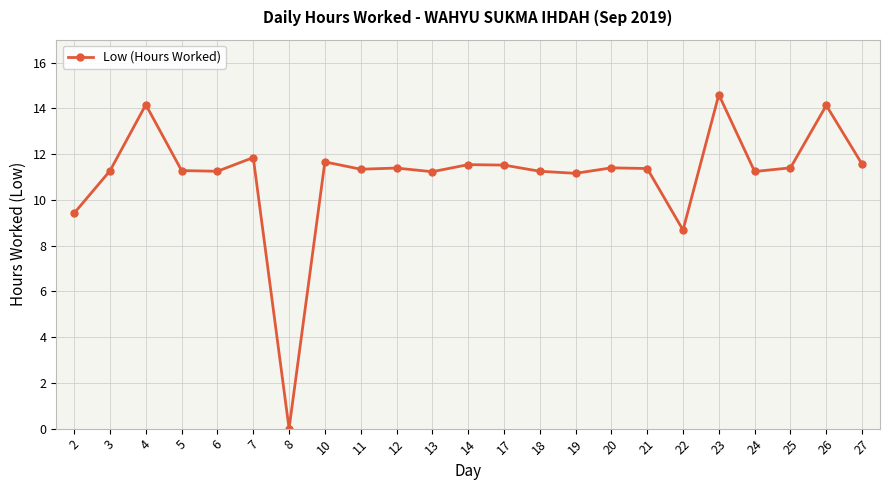

What is the change in value from 22 to 23?

+5.9